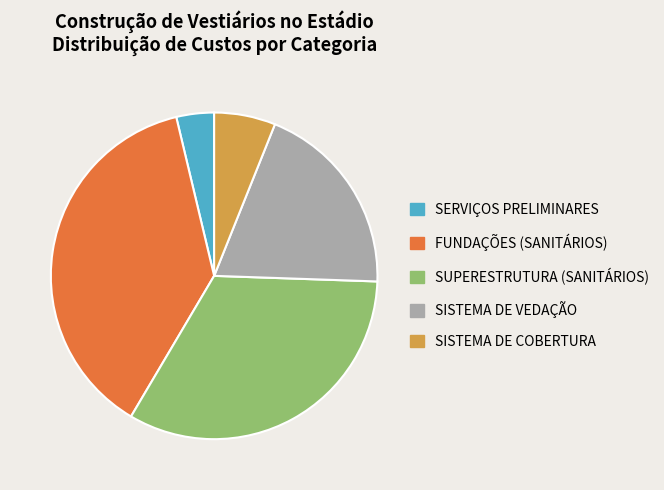

Approximately how many times larger is the value at SISTEMA DE VEDAÇÃO compared to SISTEMA DE COBERTURA?

3.2